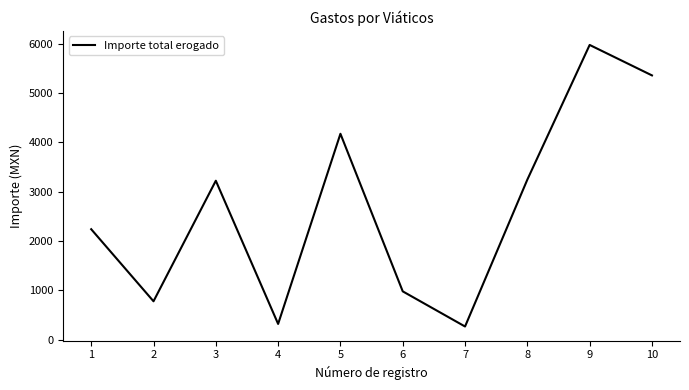

What is the change in value from 1 to 4?

-1919.0